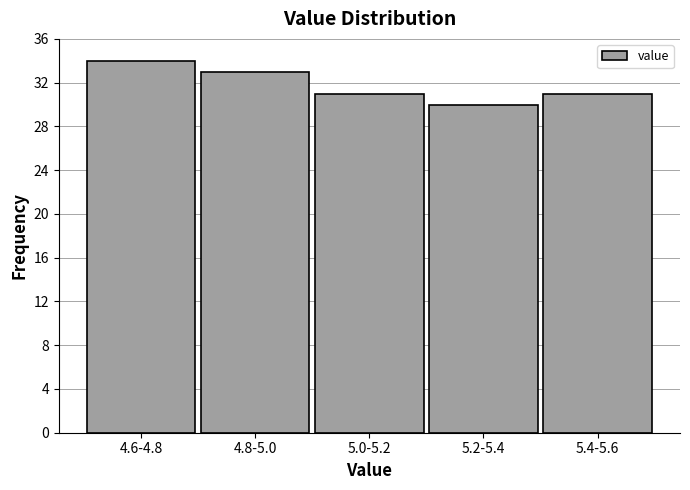

Reading left to right, list all the values displayed in this chart.

4.6-4.8=34	4.8-5.0=33	5.0-5.2=31	5.2-5.4=30	5.4-5.6=31